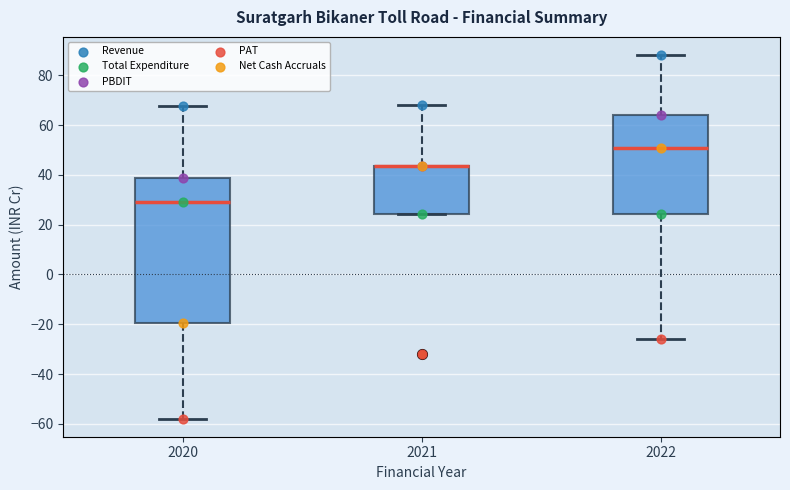

Reading left to right, transcribe this box plot: for each box, give where its median line is, the range the box spans, and where its two whiskers end, as read against the y-axis. The values are not printed on the chart, so give them approximately, as read against the axis.

2020: median 30, box -20 to 38, whiskers -58 to 68
2021: median 44 (drawn on the box's upper edge), box 24 to 44, whiskers 24 to 68
2022: median 50, box 24 to 64, whiskers -26 to 88